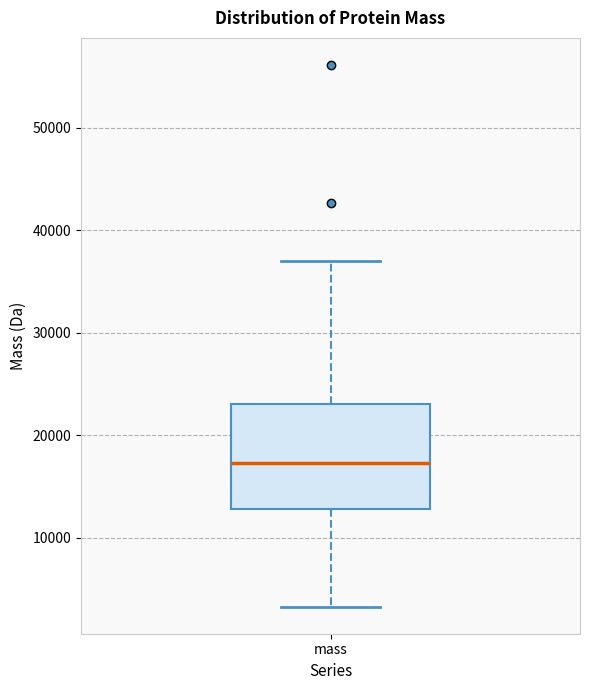

Where does the lower whisker of the box for mass end on the y-axis? The values are not printed on the chart, so give them approximately, as read against the axis.

3000